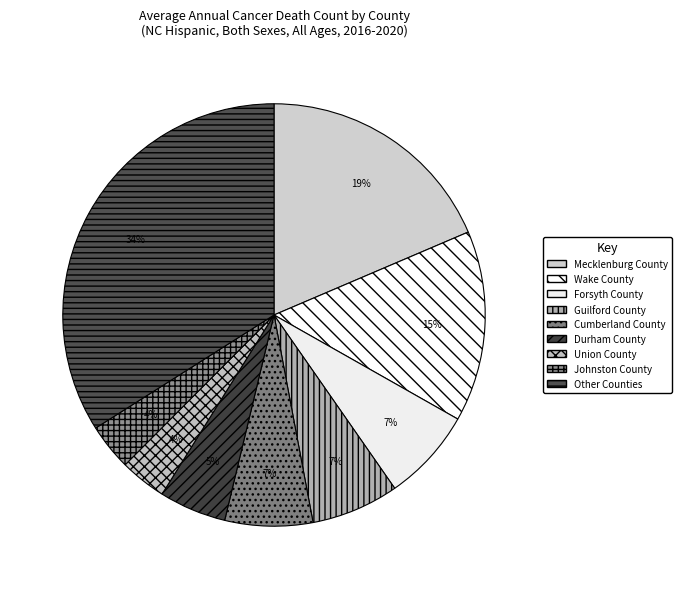

What percentage is the Forsyth County slice, to the nearest percent?

7%